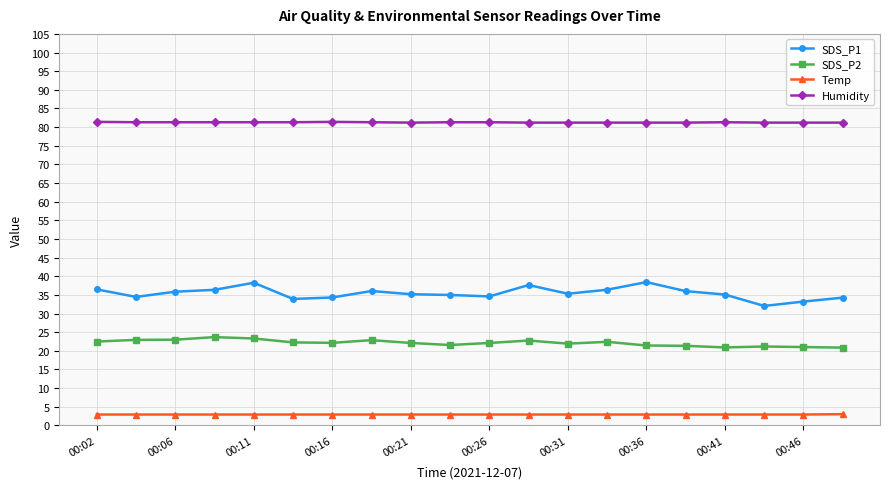

Which series has the largest total across all categories?

Humidity